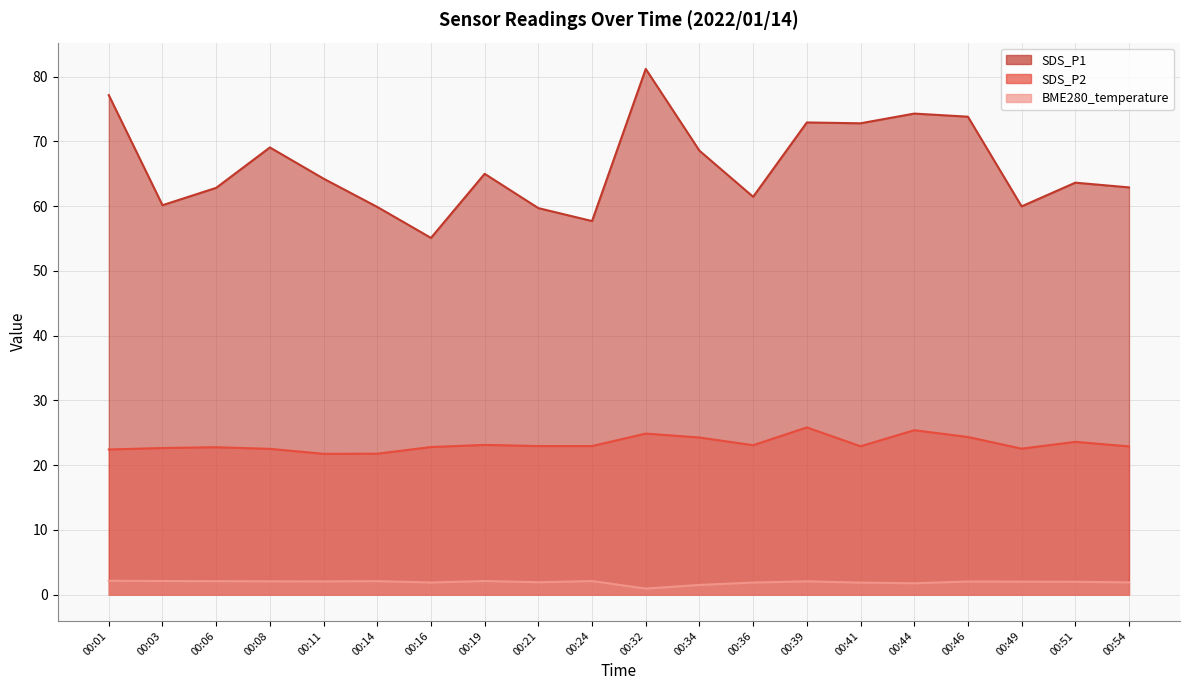

At 00:34, list the series in order from largest to smallest.

SDS_P1, SDS_P2, BME280_temperature